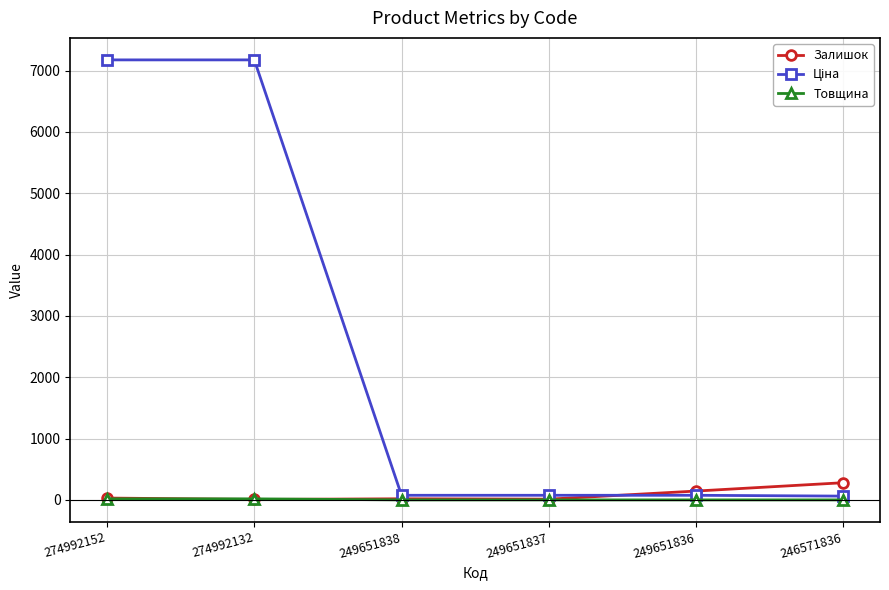

True or false: Залишок has a value of 281.0 at 246571836.

True